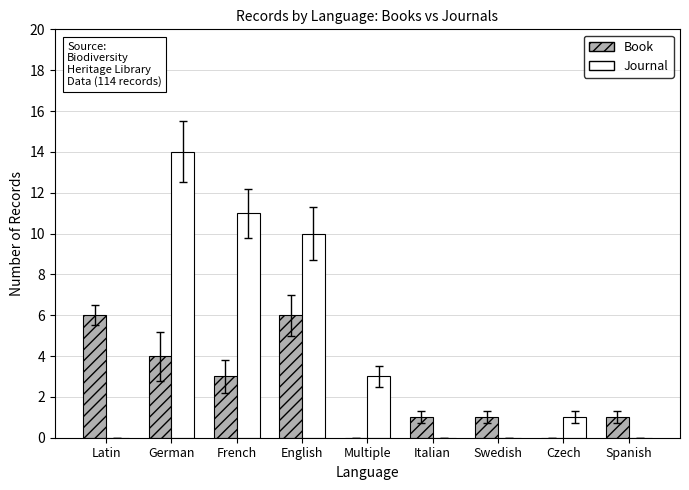

Between French and Spanish, which series saw the biggest shift?

Journal